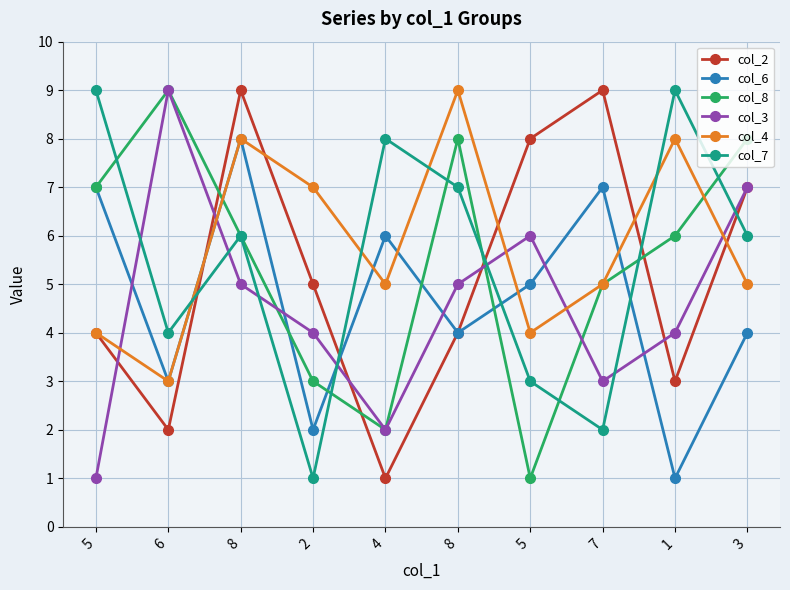

Which has a higher value, 4 or 8?

8